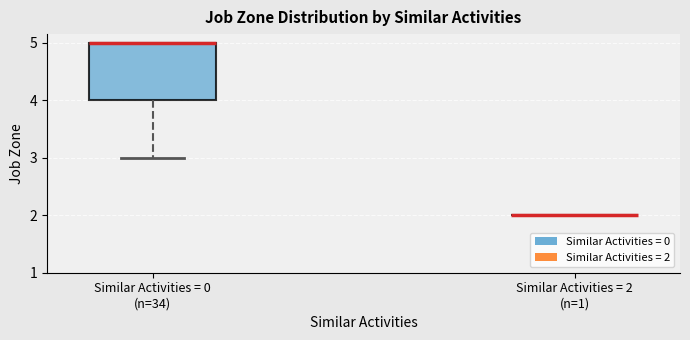

Comparing the boxes themselves (not the whiskers), which one is the tallest?

Similar Activities = 0 (n=34)